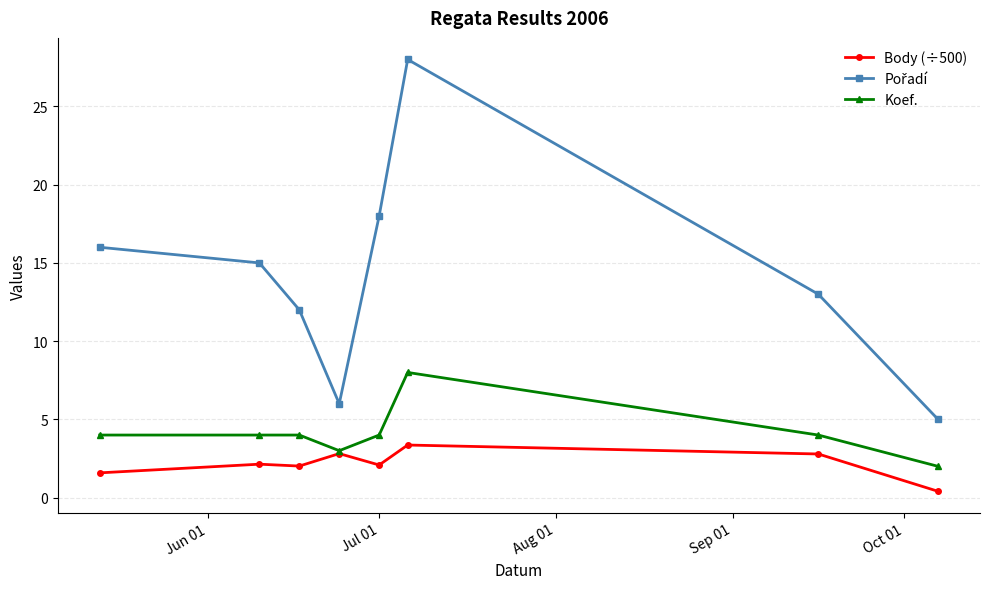

What is the minimum value for Koef.?

2.0